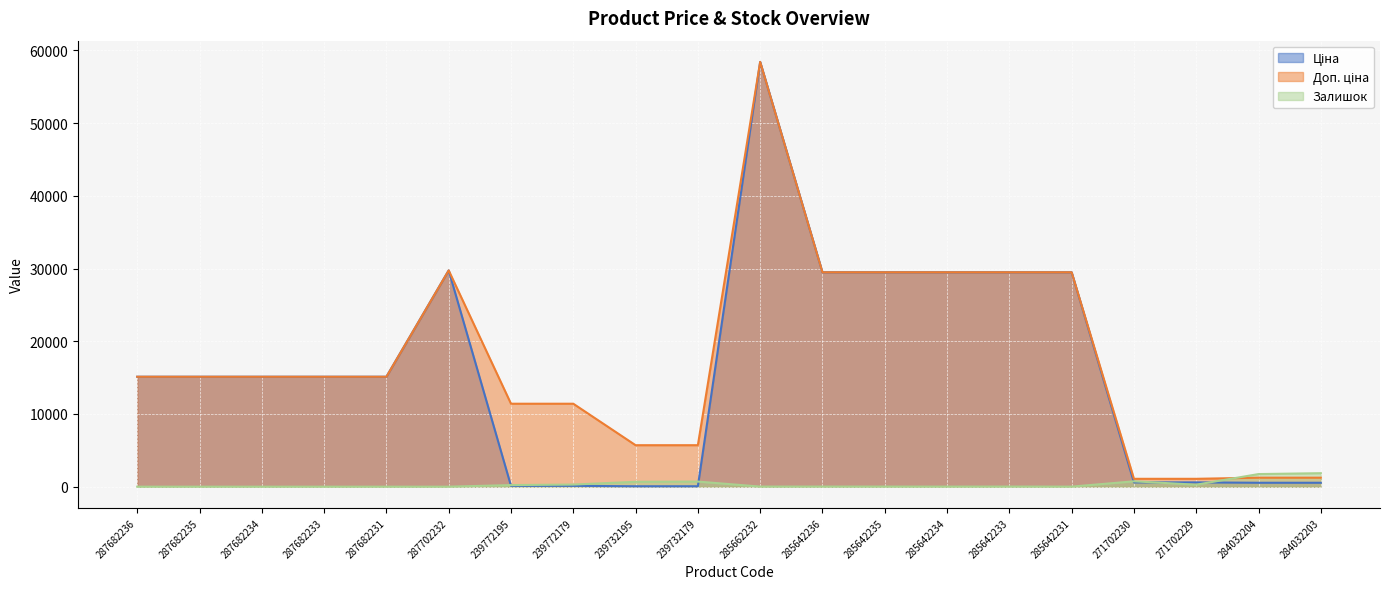

What is the label of the 5th point from the left?

287682231